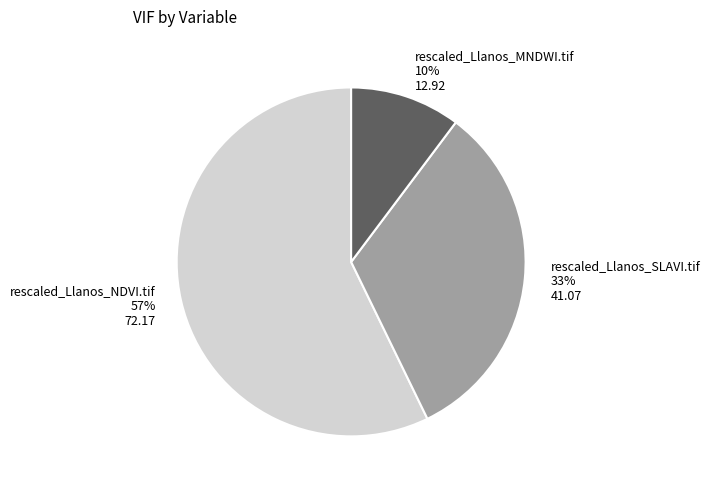

The rescaled_Llanos_SLAVI.tif slice represents 18% of the pie. True or false?

False